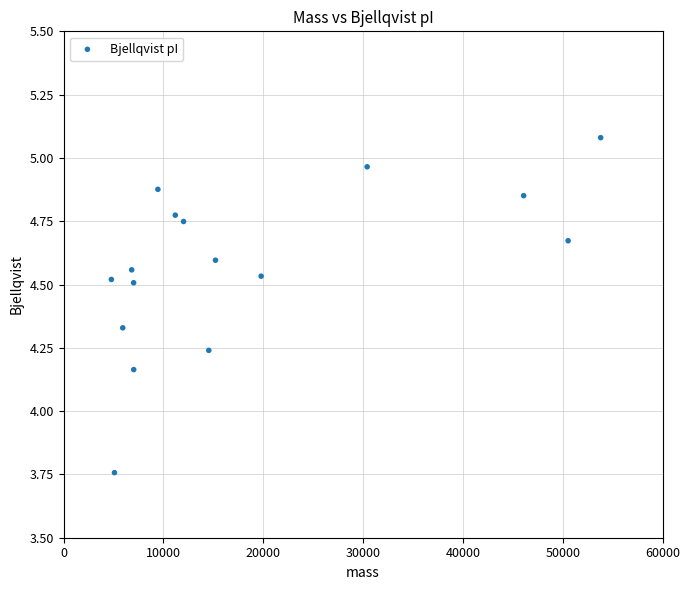

What is the range of Y values (max minus min)?

1.3